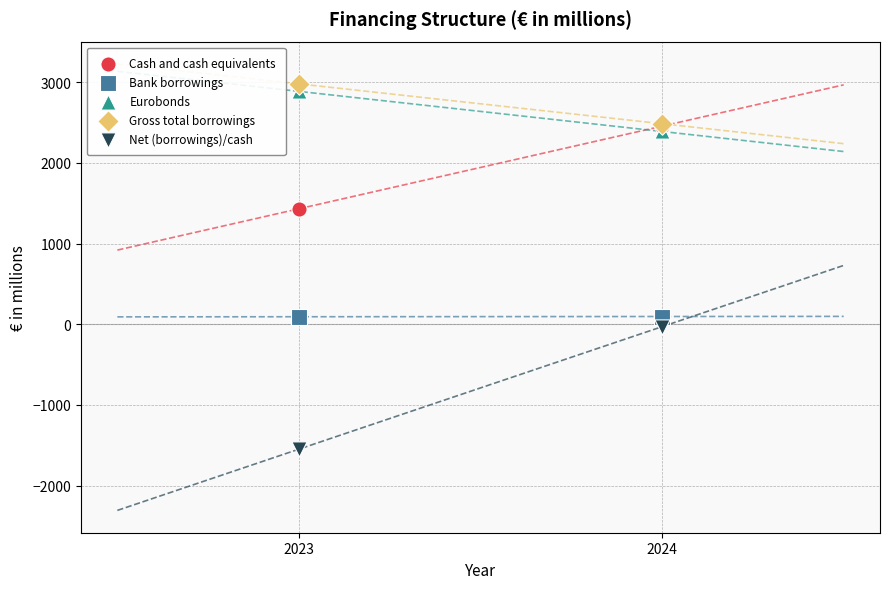

Which series contains the lowest Y value?

Net (borrowings)/cash